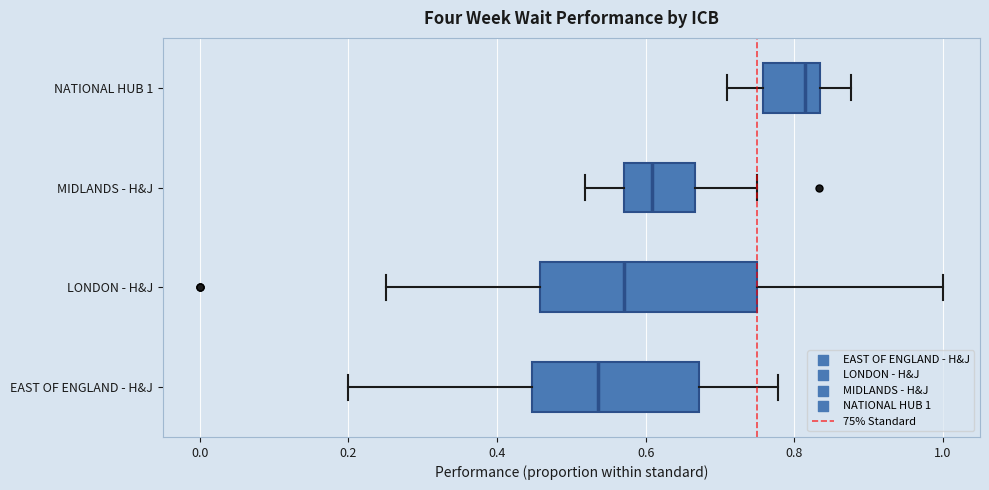

Reading bottom to top, transcribe this box plot: for each box, give where its median line is, the range the box spans, and where its two whiskers end, as read against the x-axis. The values are not printed on the chart, so give them approximately, as read against the axis.

EAST OF ENGLAND - H&J: median 0.54, box 0.44 to 0.68, whiskers 0.20 to 0.78
LONDON - H&J: median 0.58, box 0.46 to 0.76, whiskers 0.26 to 1.00
MIDLANDS - H&J: median 0.60, box 0.58 to 0.66, whiskers 0.52 to 0.76
NATIONAL HUB 1: median 0.82, box 0.76 to 0.84, whiskers 0.70 to 0.88